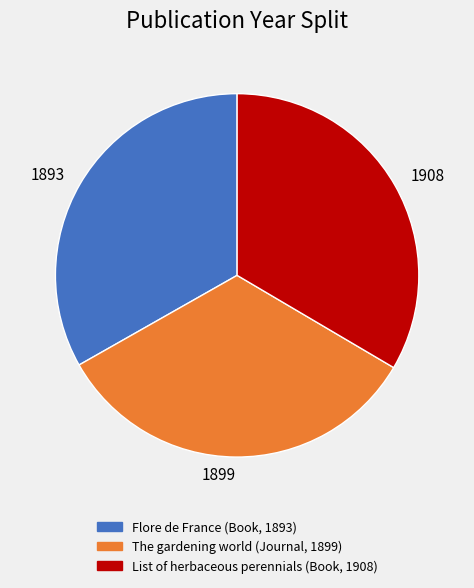

True or false: 1893 accounts for 33% of the total.

True